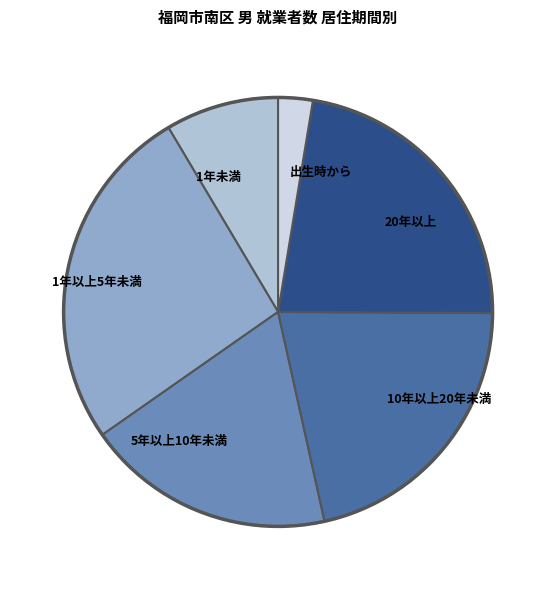

Does 出生時から represent more than half of the total?

No